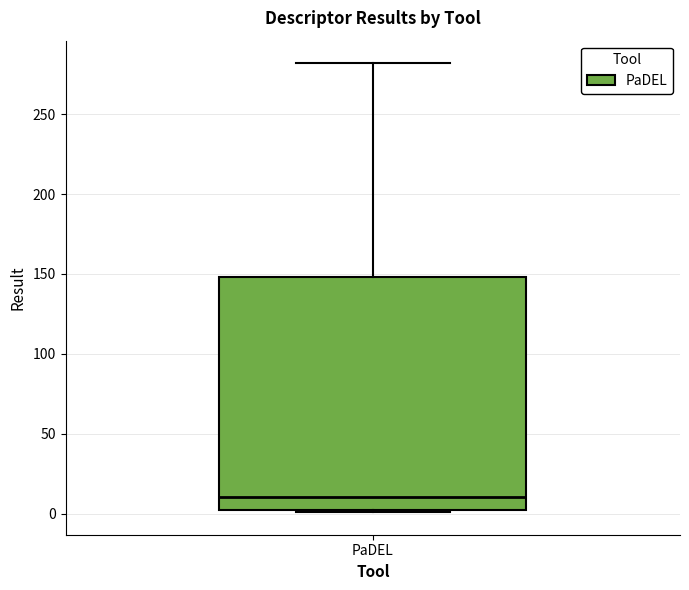

Where is the upper edge of the box for PaDEL on the y-axis? The values are not printed on the chart, so give them approximately, as read against the axis.

150